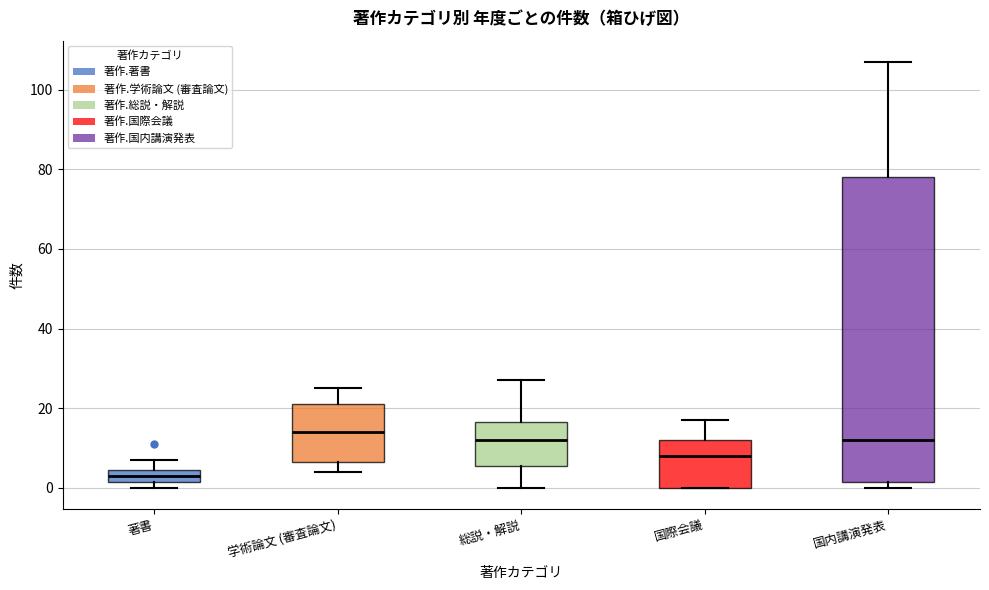

Reading left to right, read every box against the y-axis: the position of its median line, the range the box covers, and the ends of its whiskers. The values are not printed on the chart, so give them approximately, as read against the axis.

著書: median 4 (inside the box), box 2 to 4, whiskers 0 to 8
学術論文 (審査論文): median 14, box 6 to 22, whiskers 4 to 26
総説・解説: median 12, box 6 to 16, whiskers 0 to 28
国際会議: median 8, box 0 to 12, whiskers 0 to 18
国内講演発表: median 12, box 2 to 78, whiskers 0 to 108